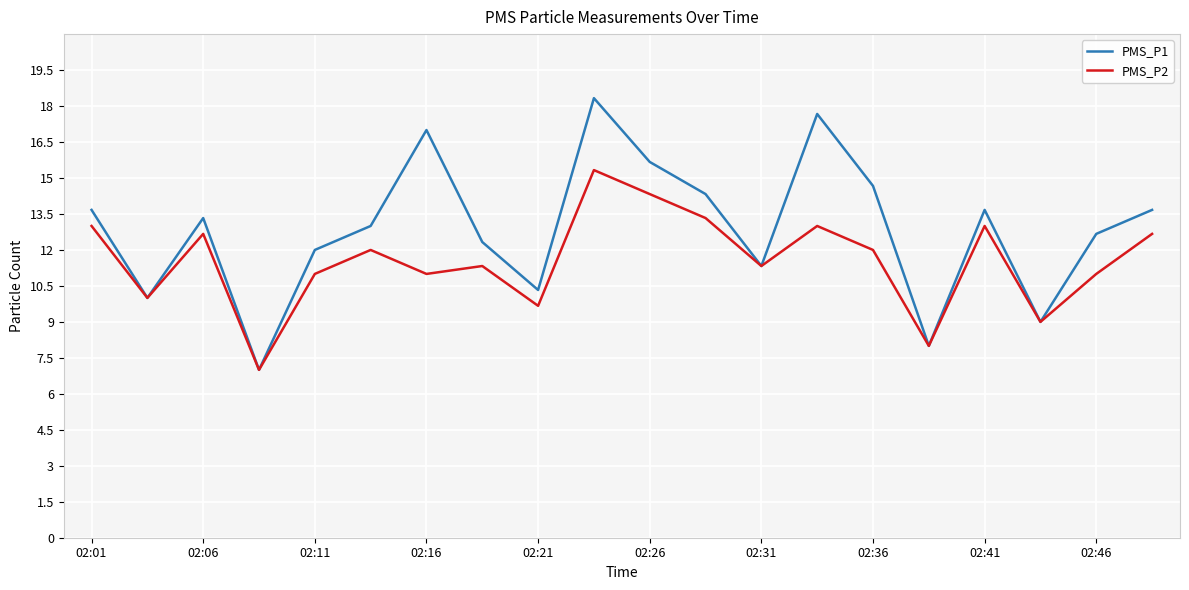

Which series has the widest spread of values?

PMS_P1